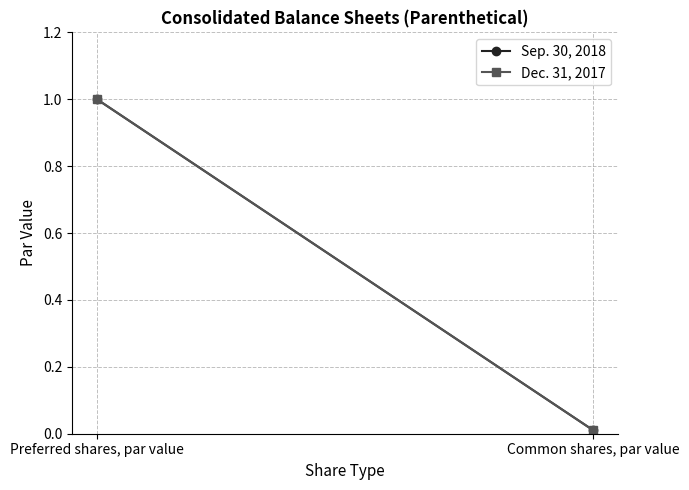

Which label corresponds to the smallest value in the chart?

Common shares, par value